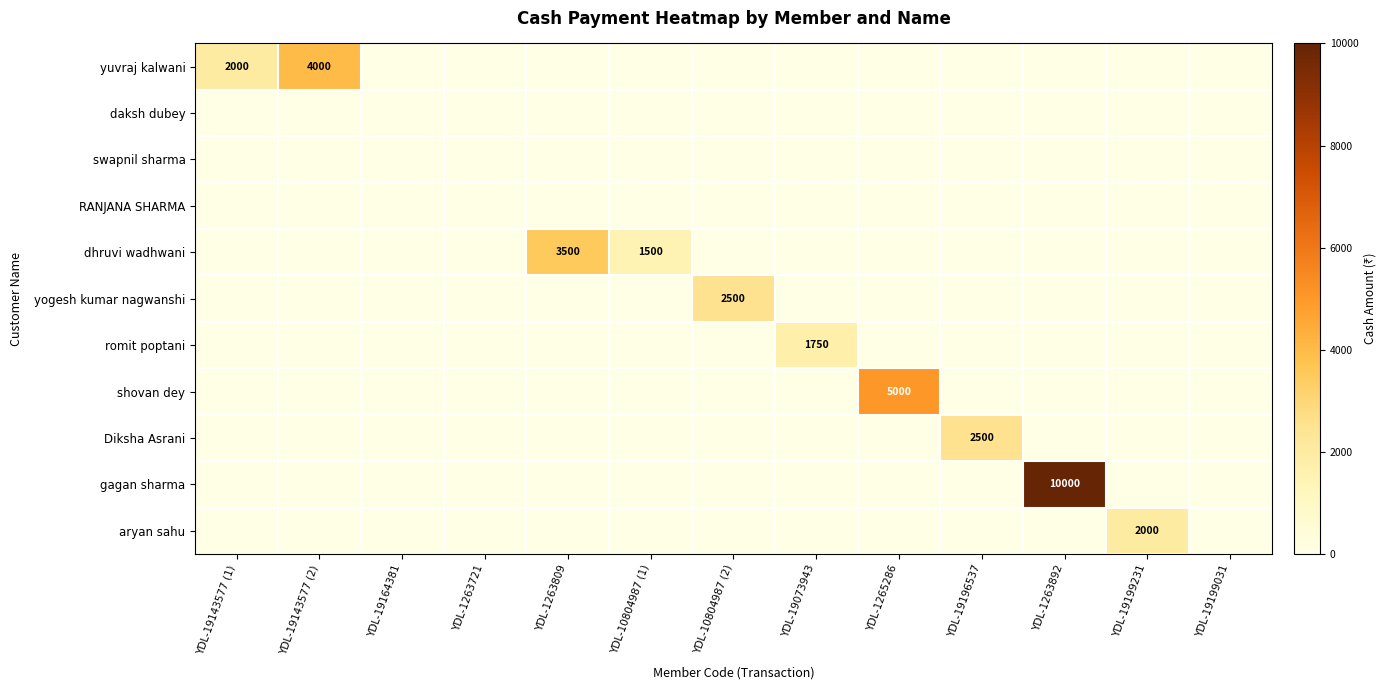

Which category has the highest value in the romit poptani series?

YDL-19073943